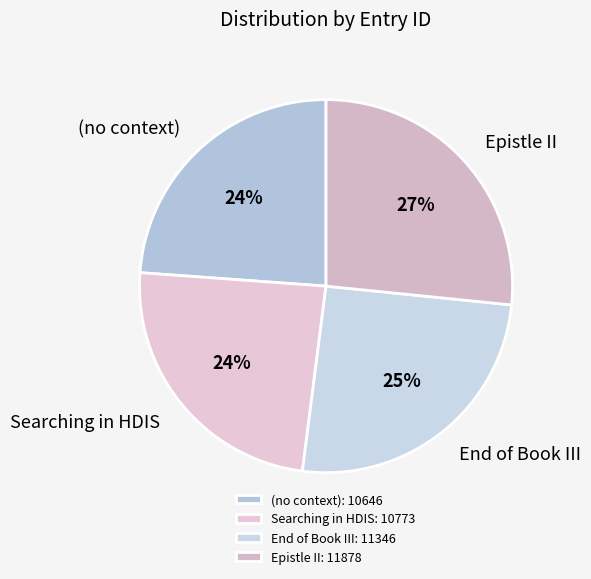

Is (no context) the majority of the pie?

No